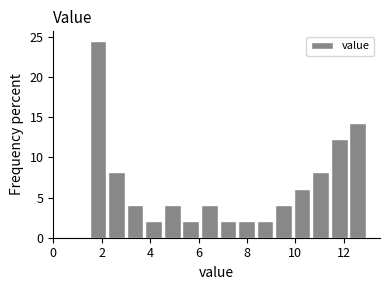

Around what value on the x-axis is the tallest bar? Give the approximate position of its centre, as read against the axis.

1.8